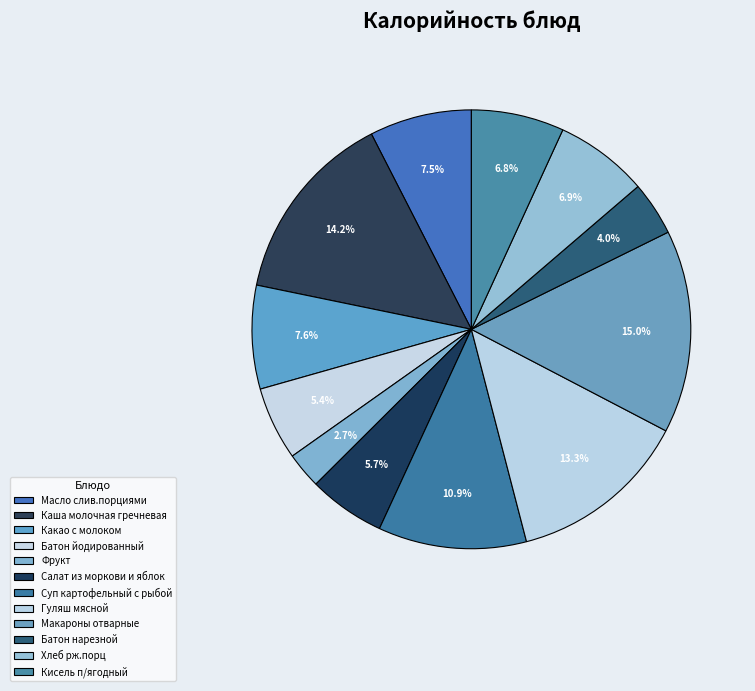

Approximately how many times larger is the value at Батон нарезной compared to Фрукт?

1.5